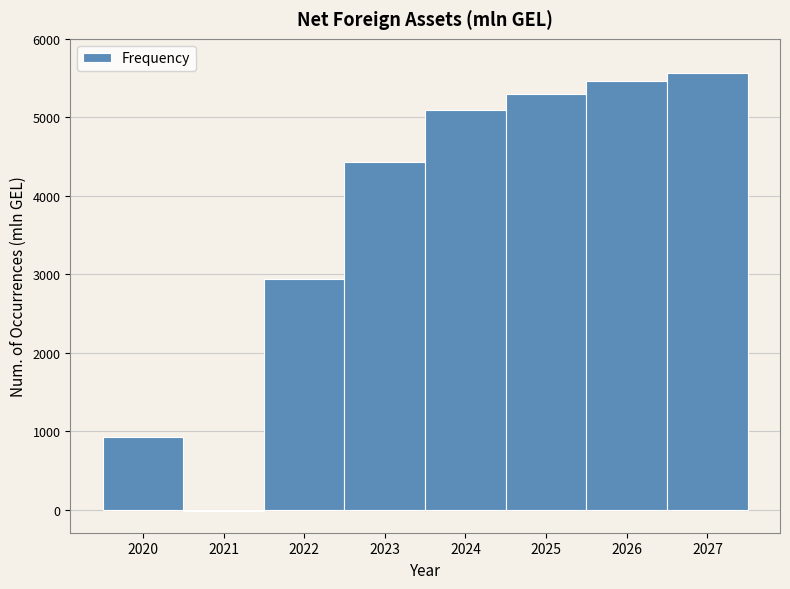

Reading right to left, what are all the values shown in this chart?

2027=5564.1	2026=5462.7	2025=5303.7	2024=5095.7	2023=4437.6	2022=2942.6	2021=-11.2	2020=930.8